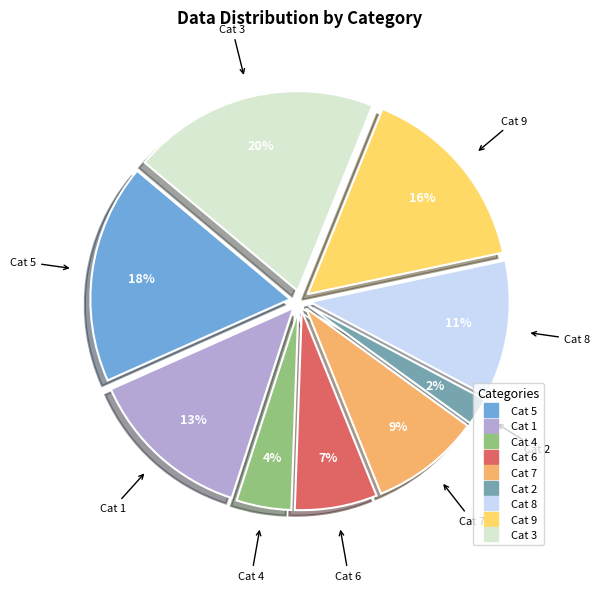

Is there a majority slice in this chart?

No